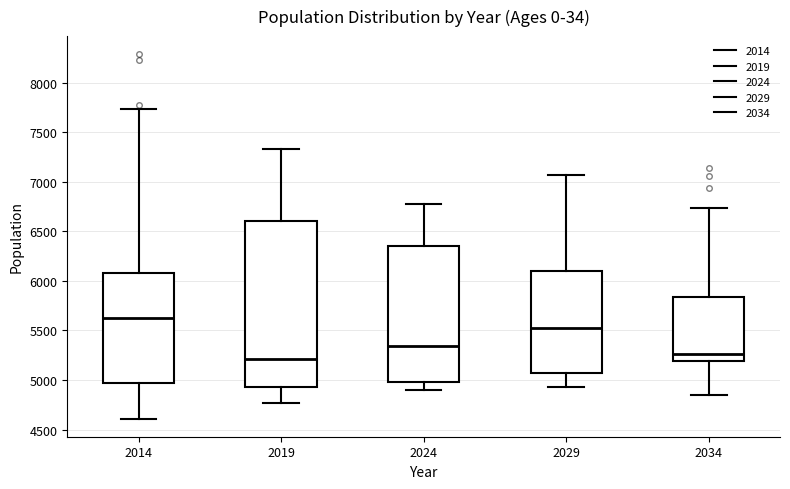

Reading left to right, transcribe this box plot: for each box, give where its median line is, the range the box spans, and where its two whiskers end, as read against the y-axis. The values are not printed on the chart, so give them approximately, as read against the axis.

2014: median 5600, box 4950 to 6100, whiskers 4600 to 7750
2019: median 5200, box 4950 to 6600, whiskers 4750 to 7350
2024: median 5350, box 5000 to 6350, whiskers 4900 to 6750
2029: median 5500, box 5050 to 6100, whiskers 4950 to 7050
2034: median 5250, box 5200 to 5850, whiskers 4850 to 6750